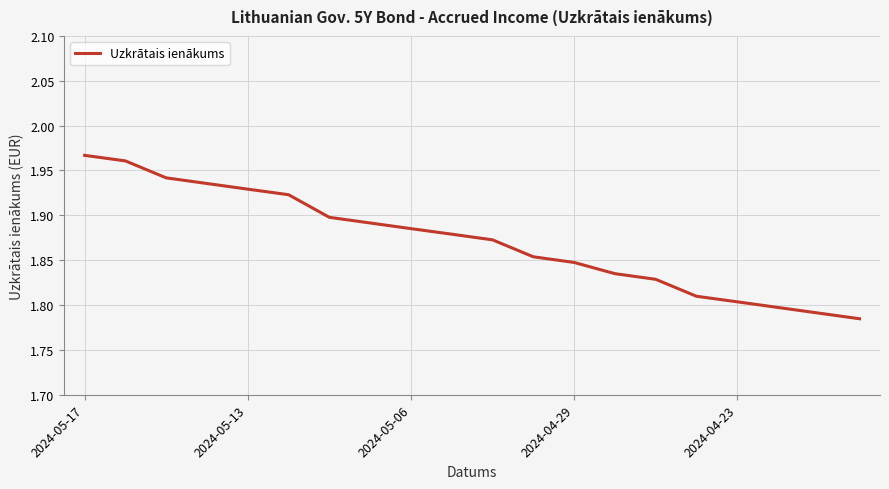

What is the difference between the maximum and second lowest values?

0.2